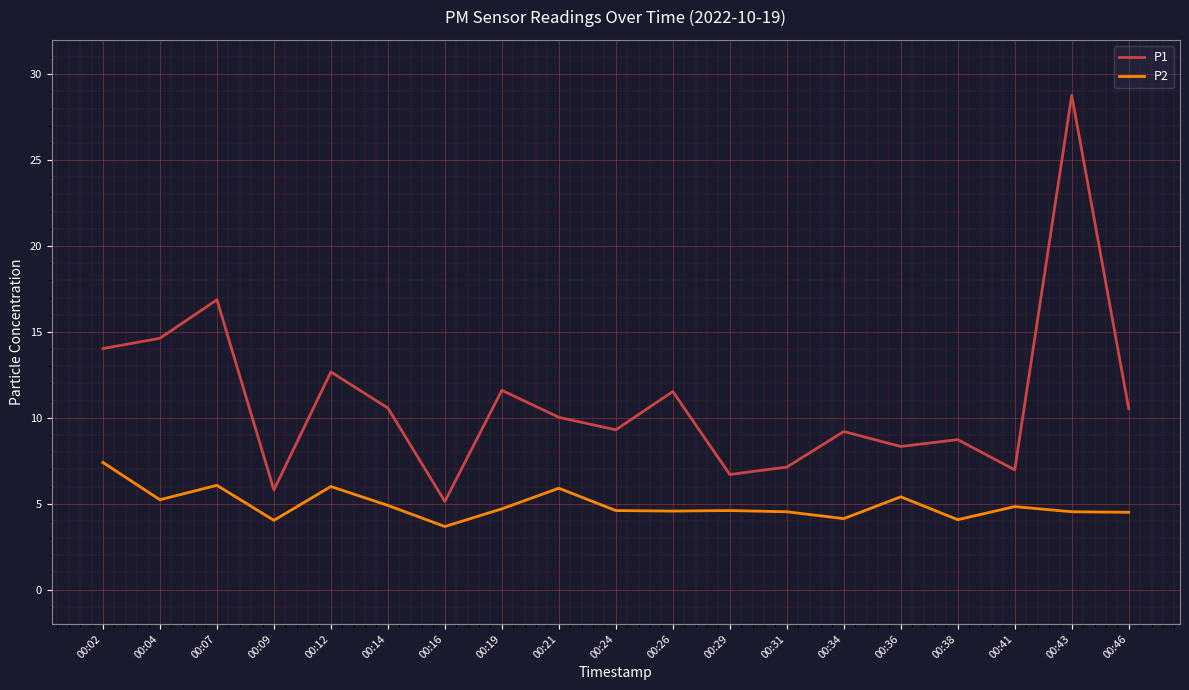

True or false: P2 has a value of 4.6 at 00:24.

True